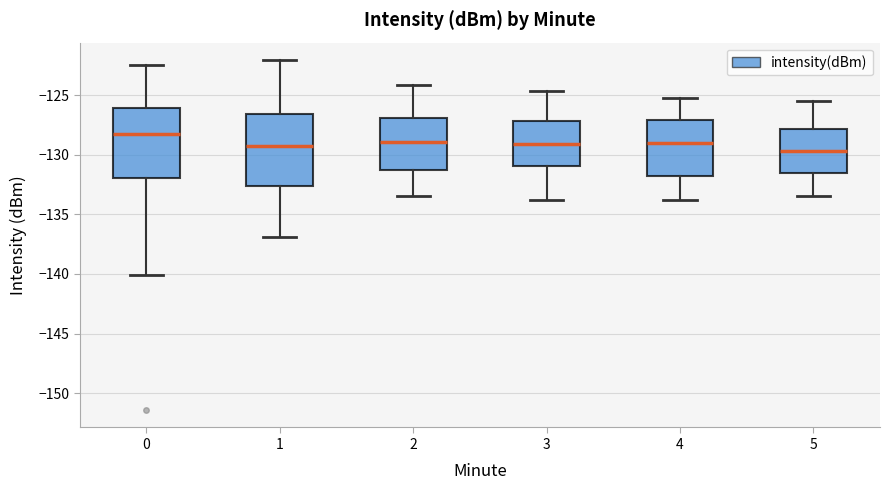

Reading left to right, transcribe this box plot: for each box, give where its median line is, the range the box spans, and where its two whiskers end, as read against the y-axis. The values are not printed on the chart, so give them approximately, as read against the axis.

0: median -128.0, box -132.0 to -126.0, whiskers -140.0 to -122.5
1: median -129.0, box -132.5 to -126.5, whiskers -137.0 to -122.0
2: median -129.0, box -131.5 to -127.0, whiskers -133.5 to -124.0
3: median -129.0, box -131.0 to -127.0, whiskers -134.0 to -124.5
4: median -129.0, box -132.0 to -127.0, whiskers -134.0 to -125.0
5: median -129.5, box -131.5 to -128.0, whiskers -133.5 to -125.5